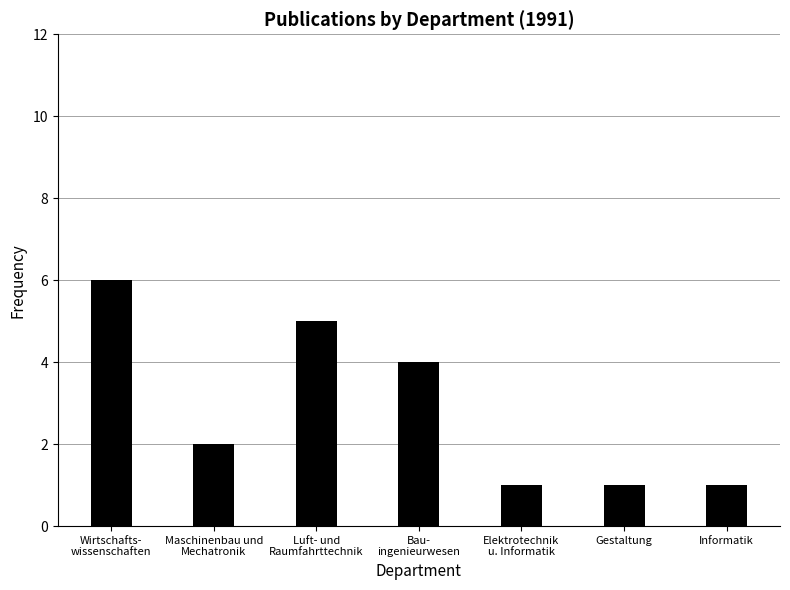

Reading right to left, extract all data points from this chart.

1	1	1	4	5	2	6